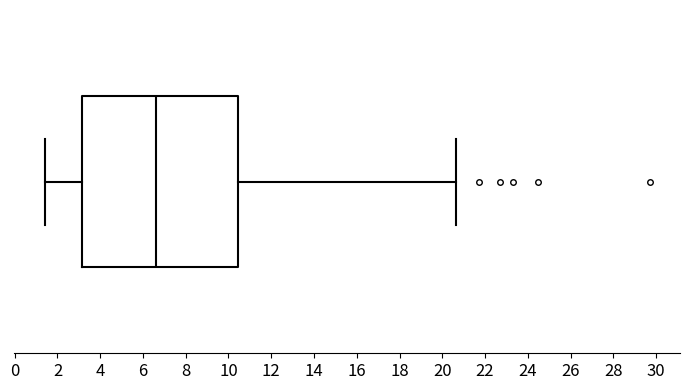

Transcribe this box plot: give where the median line is, the range the box spans, and where the two whiskers end, as read against the x-axis. The values are not printed on the chart, so give them approximately, as read against the axis.

median 6.6, box 3.2 to 10.4, whiskers 1.4 to 20.6